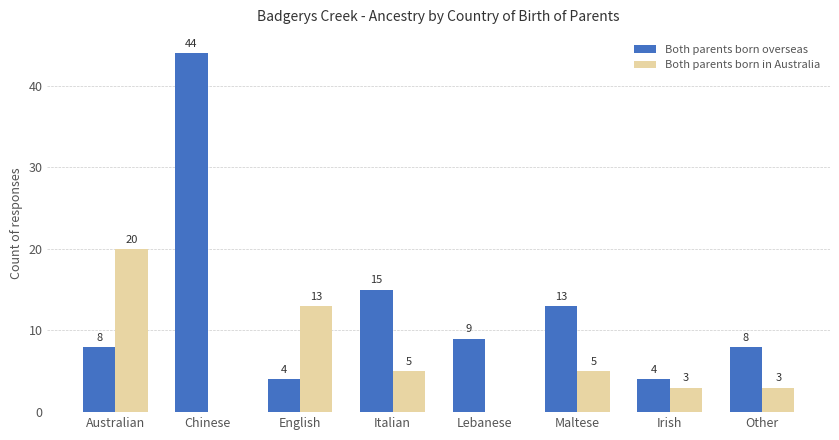

What is the sum of the Both parents born in Australia values at English and Maltese?

18